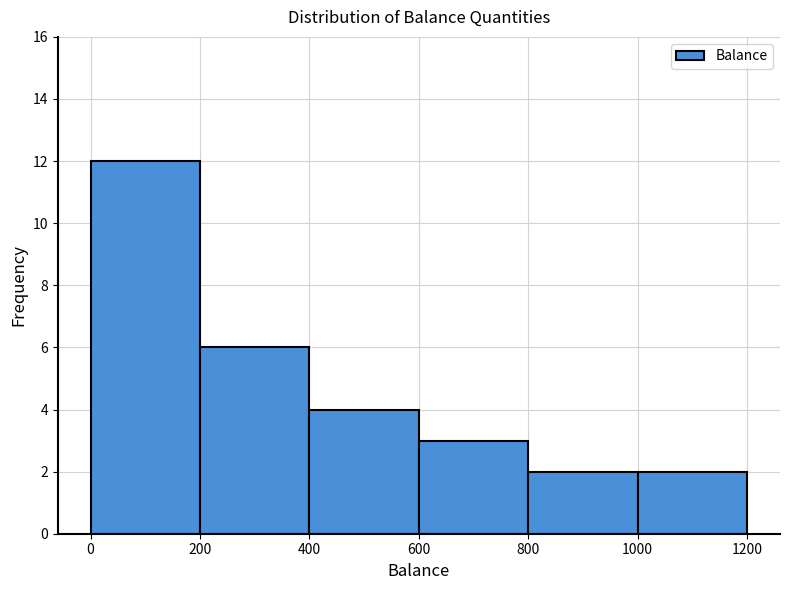

What is the height of the bar covering 200 to 400 on the x-axis? The values are not printed on the chart, so give them approximately, as read against the axis.

6